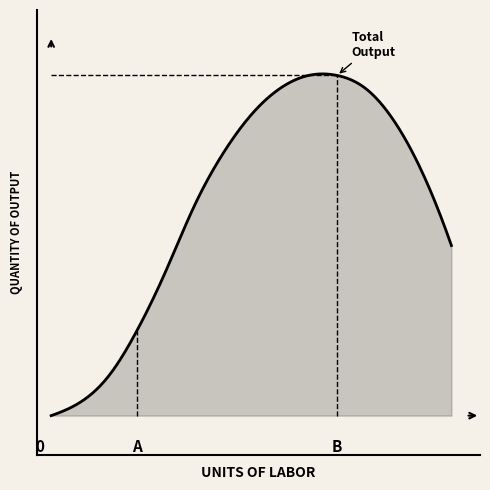

Does the chart display data point markers on the line(s)?

No